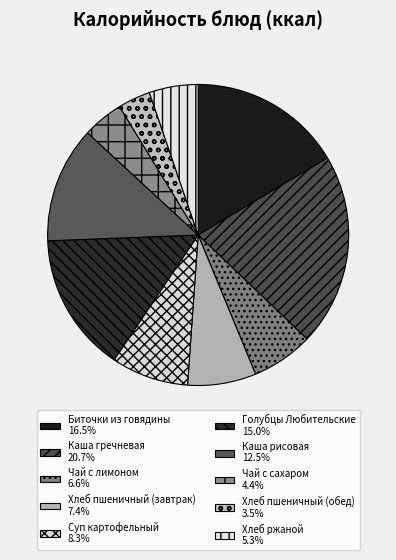

How many slices are in this pie chart?

10